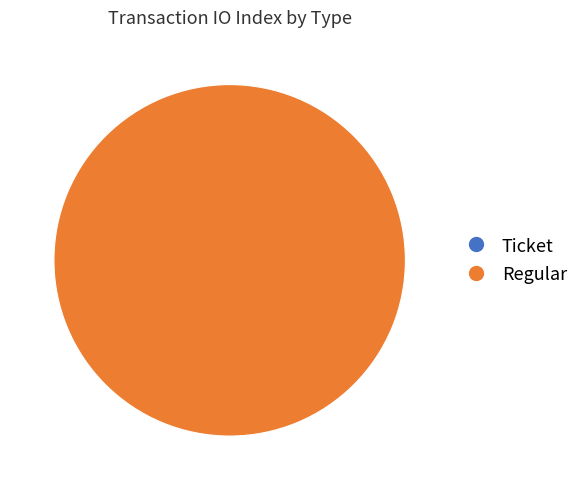

Which slice is the smallest?

Ticket